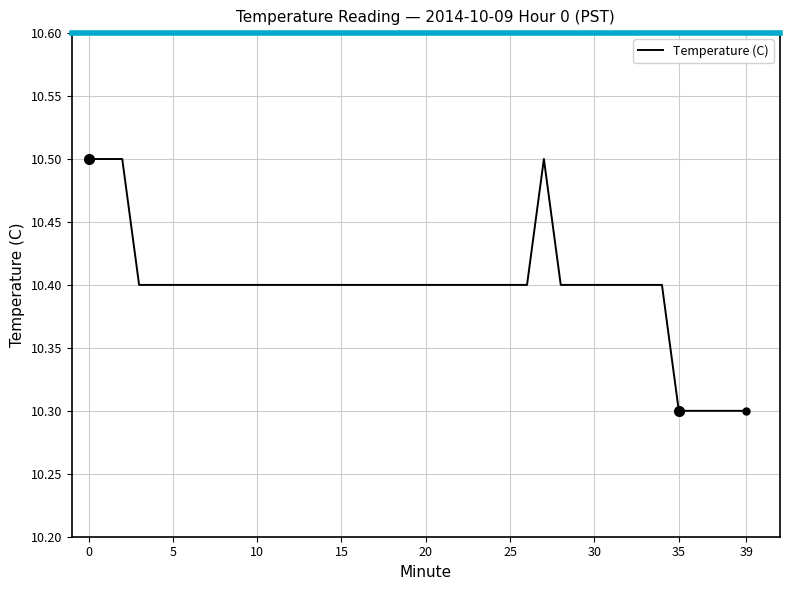

What is the maximum value shown in the chart?

10.5